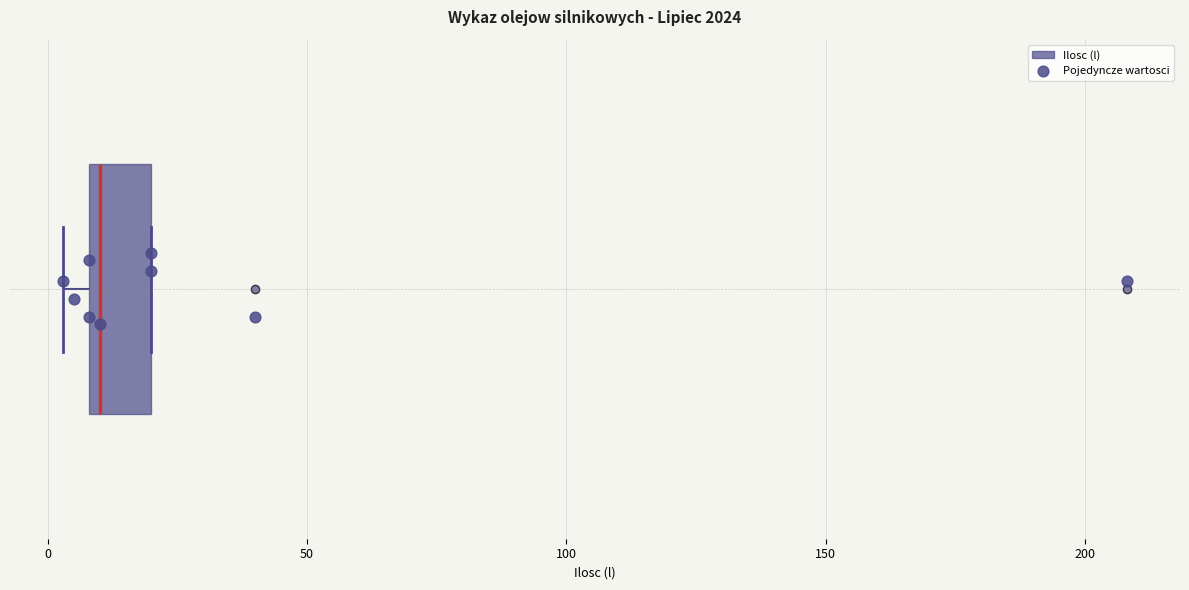

Where is the right edge of the box on the x-axis? The values are not printed on the chart, so give them approximately, as read against the axis.

20